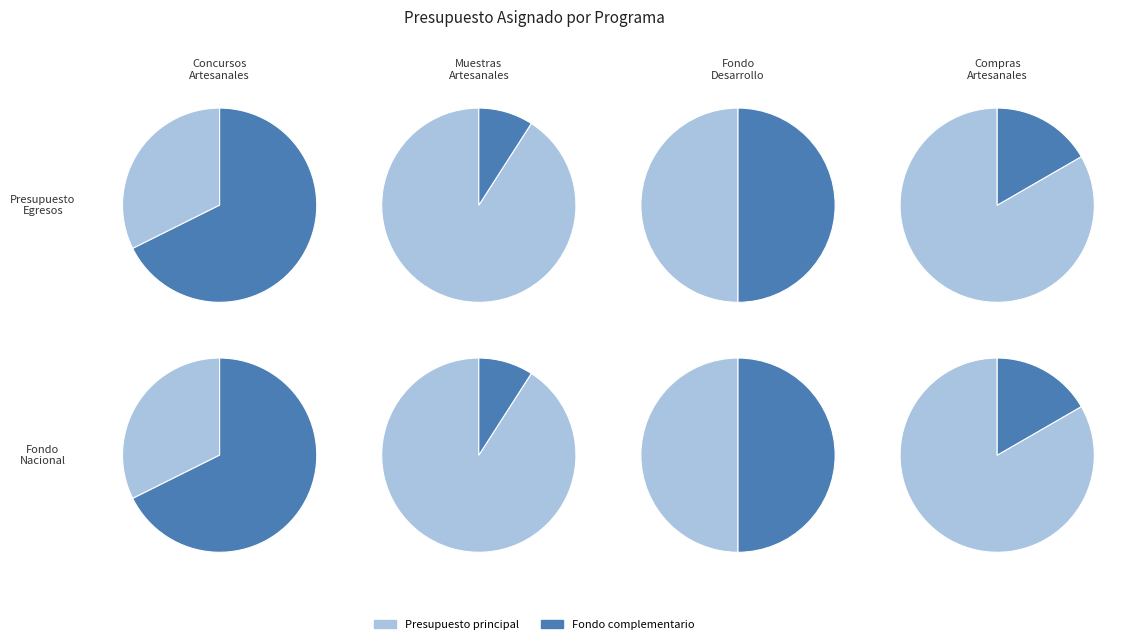

Count the number of slices in the pie.

2